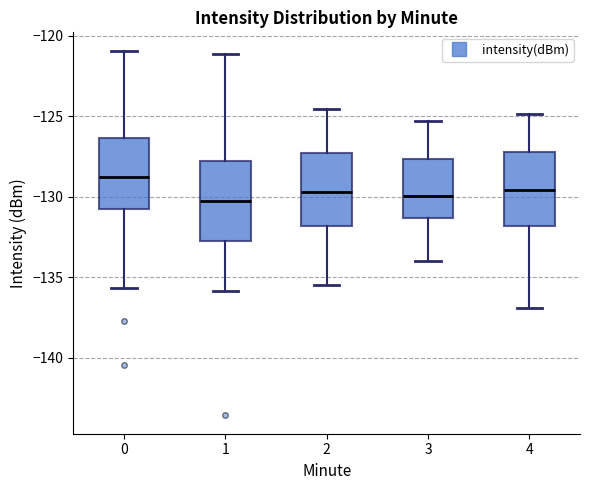

Reading left to right, read every box against the y-axis: the position of its median line, the range the box covers, and the ends of its whiskers. The values are not printed on the chart, so give them approximately, as read against the axis.

0: median -129.0, box -130.5 to -126.5, whiskers -135.5 to -121.0
1: median -130.5, box -132.5 to -128.0, whiskers -136.0 to -121.0
2: median -129.5, box -132.0 to -127.5, whiskers -135.5 to -124.5
3: median -130.0, box -131.5 to -127.5, whiskers -134.0 to -125.5
4: median -129.5, box -132.0 to -127.0, whiskers -137.0 to -125.0